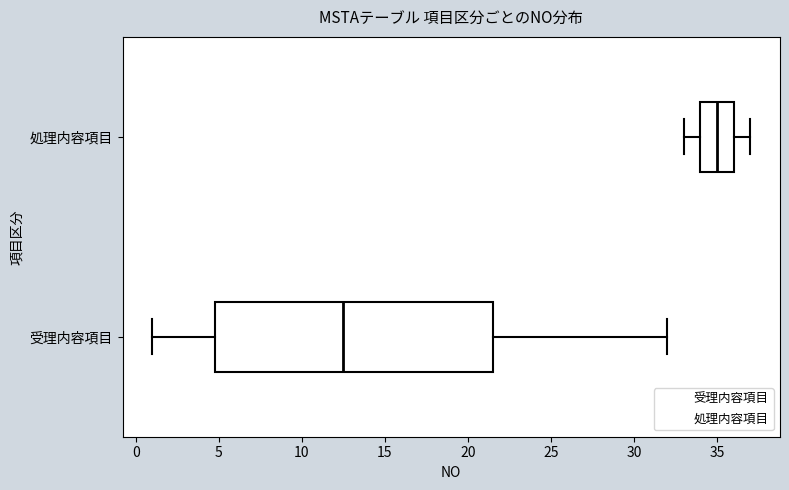

Which box's median line is the furthest to the right?

処理内容項目